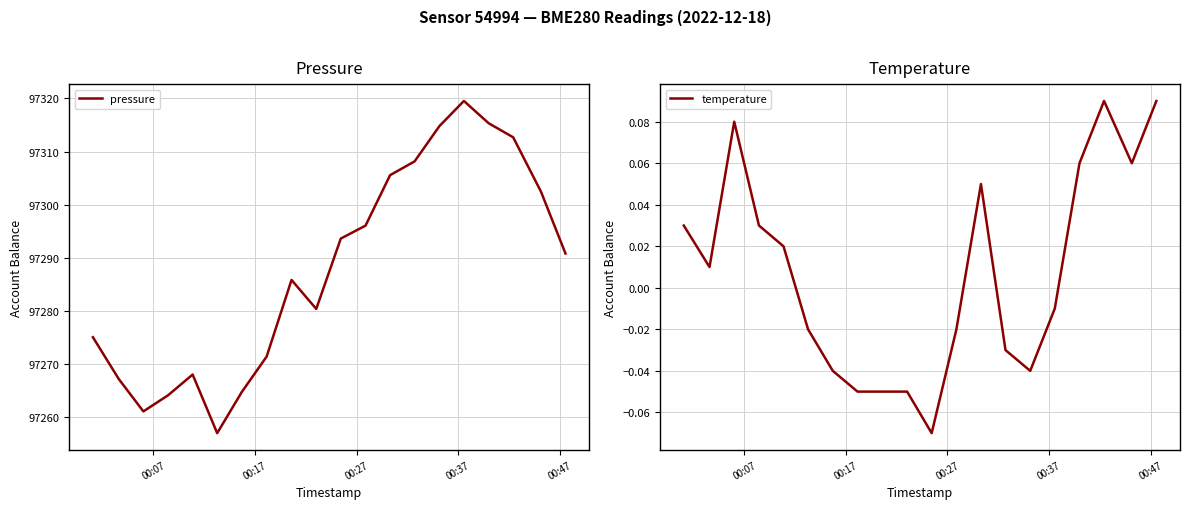

What is the minimum value shown in the chart?

-0.1